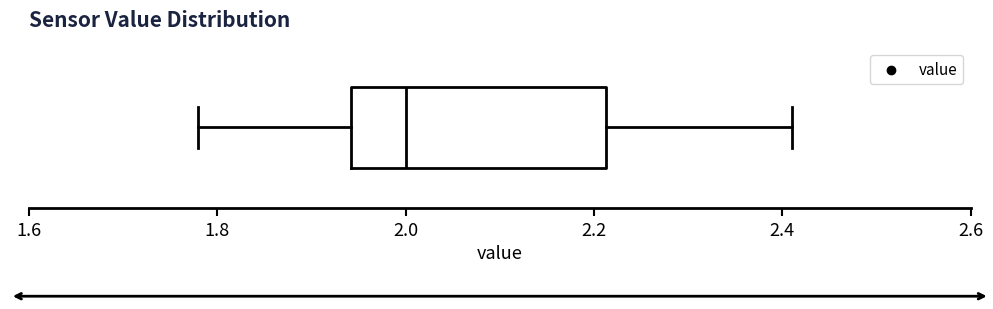

Where does the left whisker of the box end on the x-axis? The values are not printed on the chart, so give them approximately, as read against the axis.

1.78